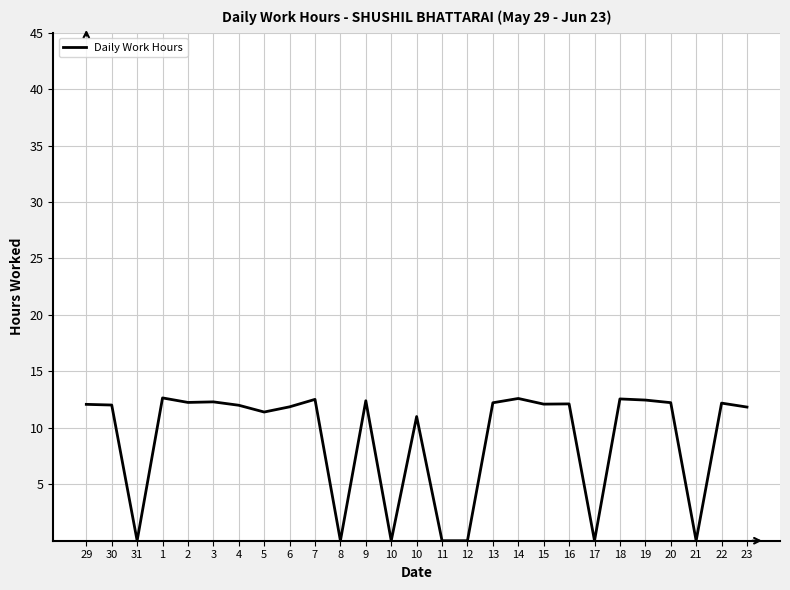

Reading right to left, extract all data points from this chart.

11.8	12.2	0.0	12.2	12.5	12.6	0.0	12.1	12.1	12.6	12.2	0.0	0.0	11.0	0.0	12.4	0.0	12.5	11.9	11.4	12.0	12.3	12.2	12.7	0.0	12.0	12.1